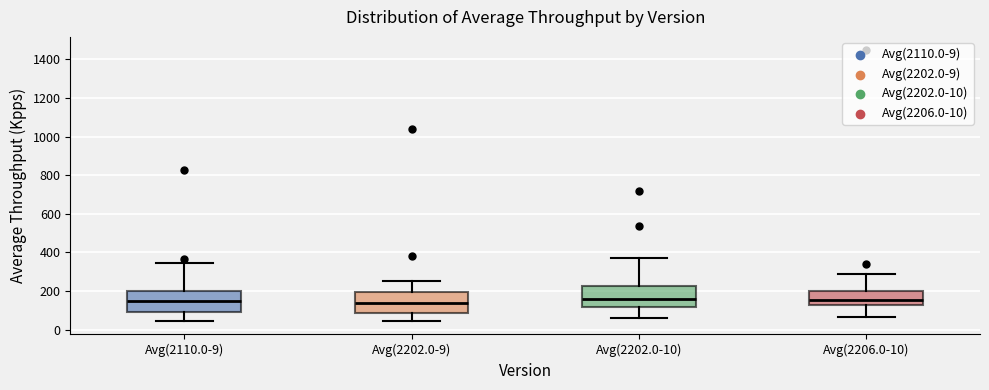

Reading left to right, transcribe this box plot: for each box, give where its median line is, the range the box spans, and where its two whiskers end, as read against the y-axis. The values are not printed on the chart, so give them approximately, as read against the axis.

Avg(2110.0-9): median 160, box 100 to 200, whiskers 40 to 340
Avg(2202.0-9): median 140, box 80 to 200, whiskers 40 to 260
Avg(2202.0-10): median 160, box 120 to 220, whiskers 60 to 360
Avg(2206.0-10): median 160, box 120 to 200, whiskers 60 to 280